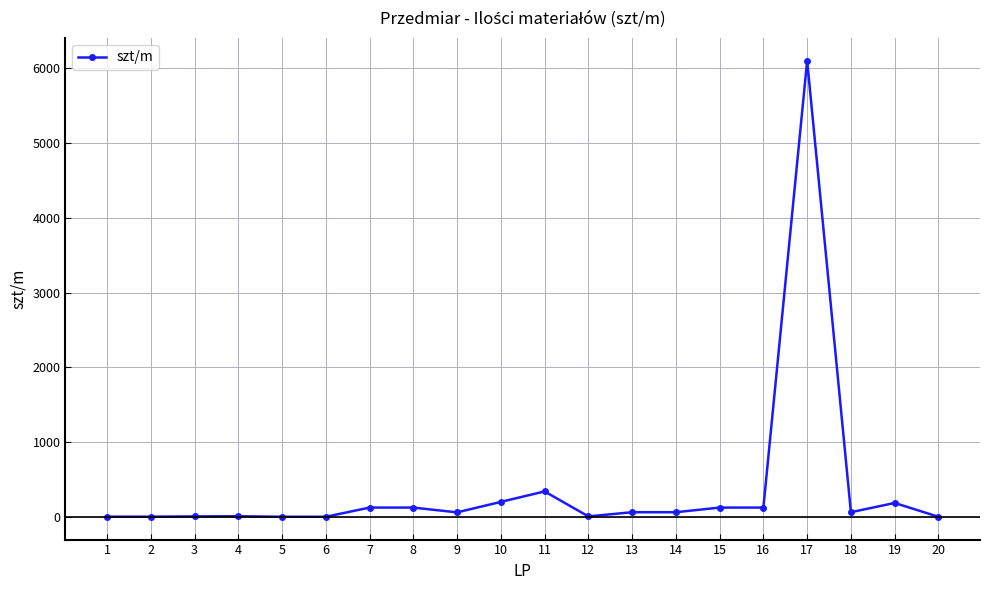

True or false: the data has more than 1 interior local peaks.

True